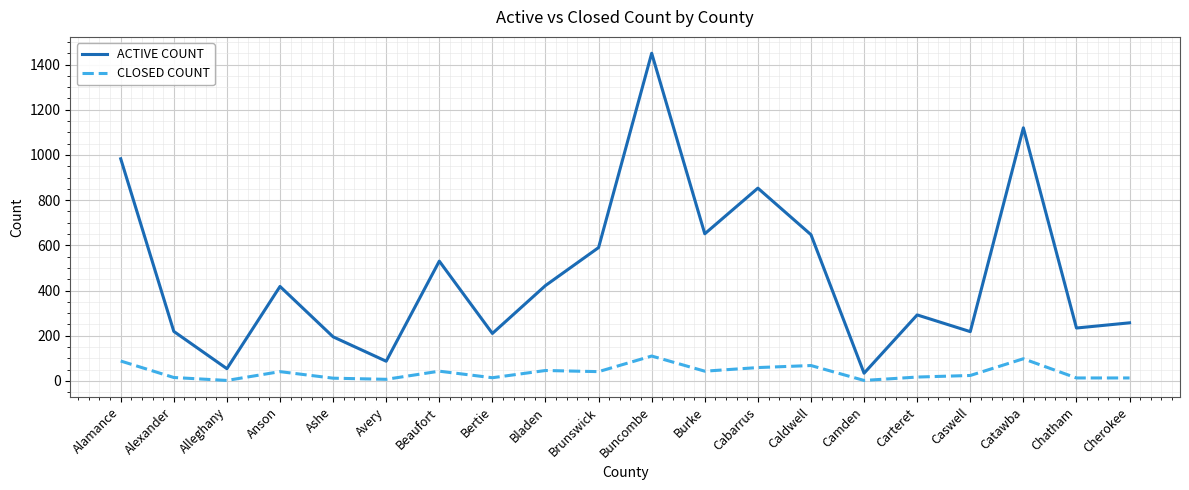

Does the chart have visible grid lines?

Yes